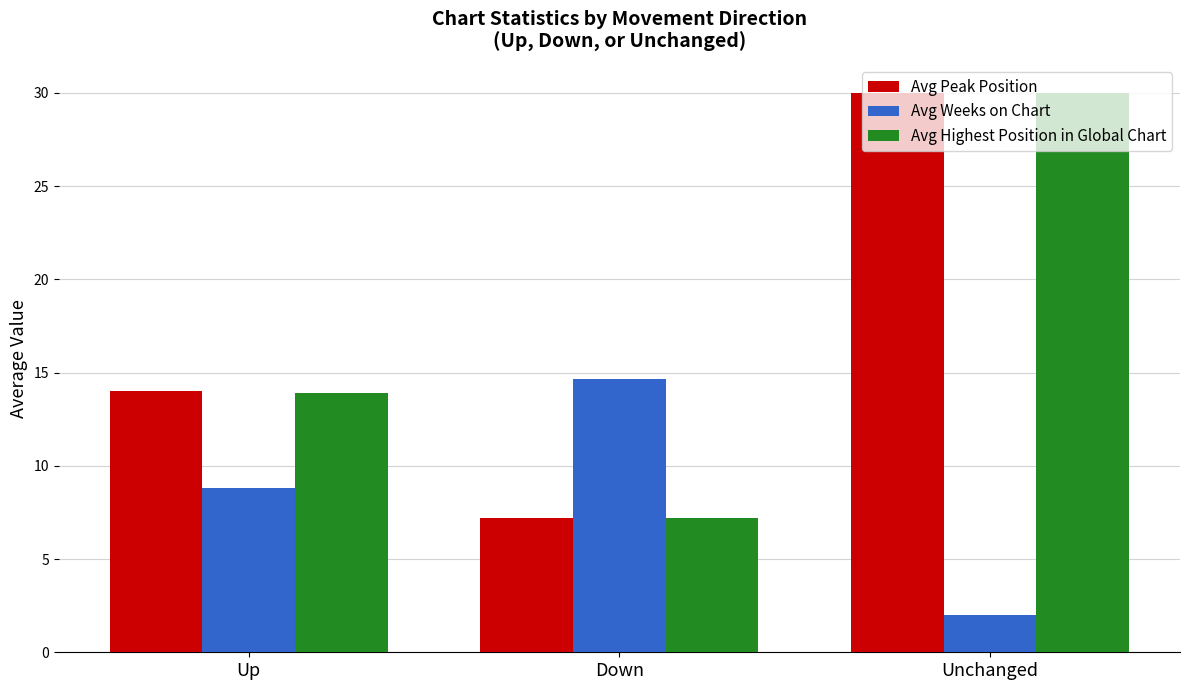

List the labels in order of Avg Weeks on Chart value, largest first.

Down, Up, Unchanged